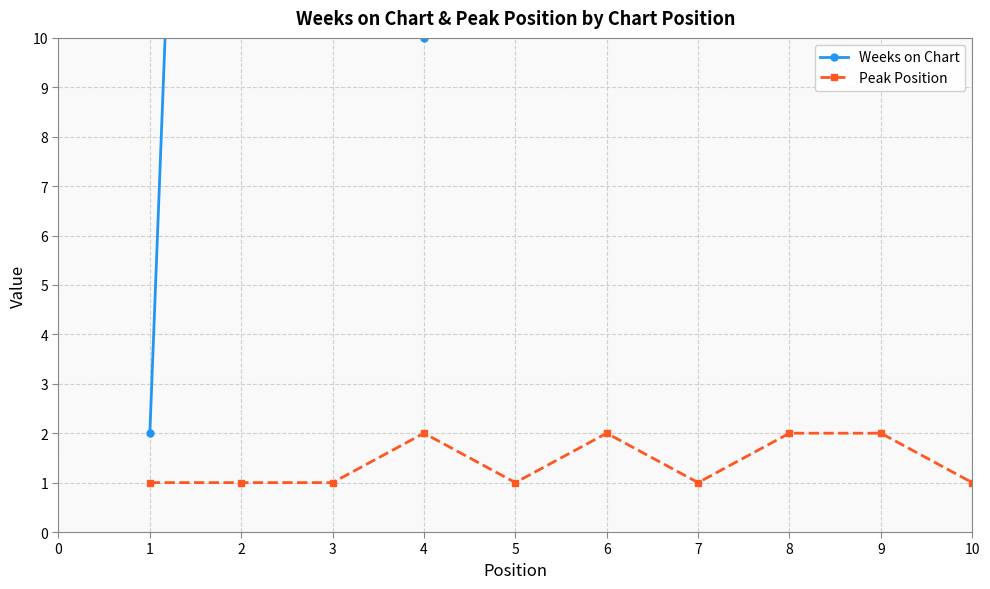

What is the sum of all Weeks on Chart values?

546